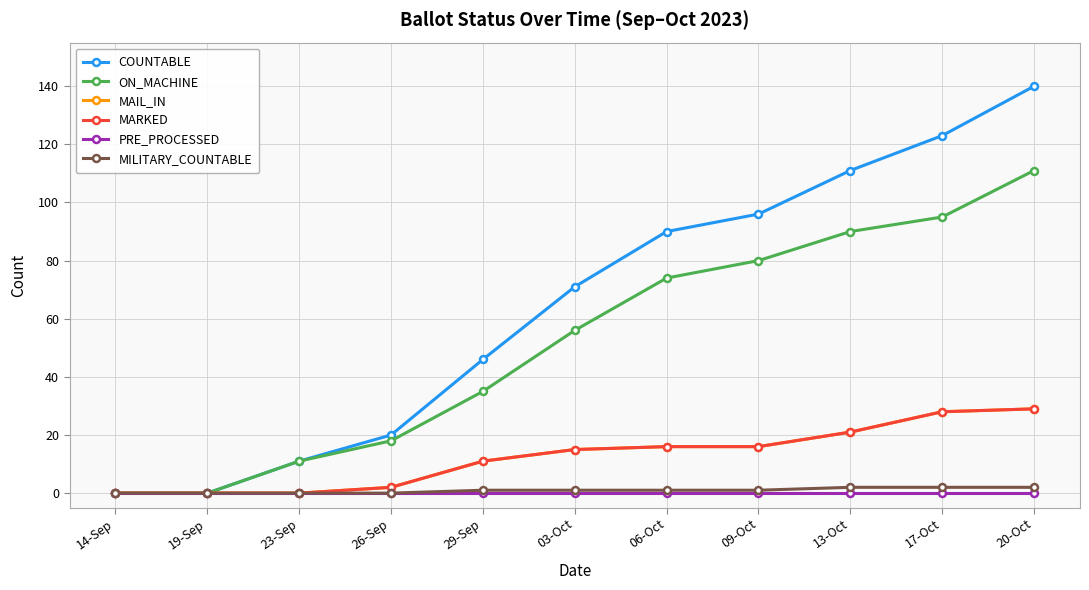

What is the label of the 2nd point from the right?

17-Oct